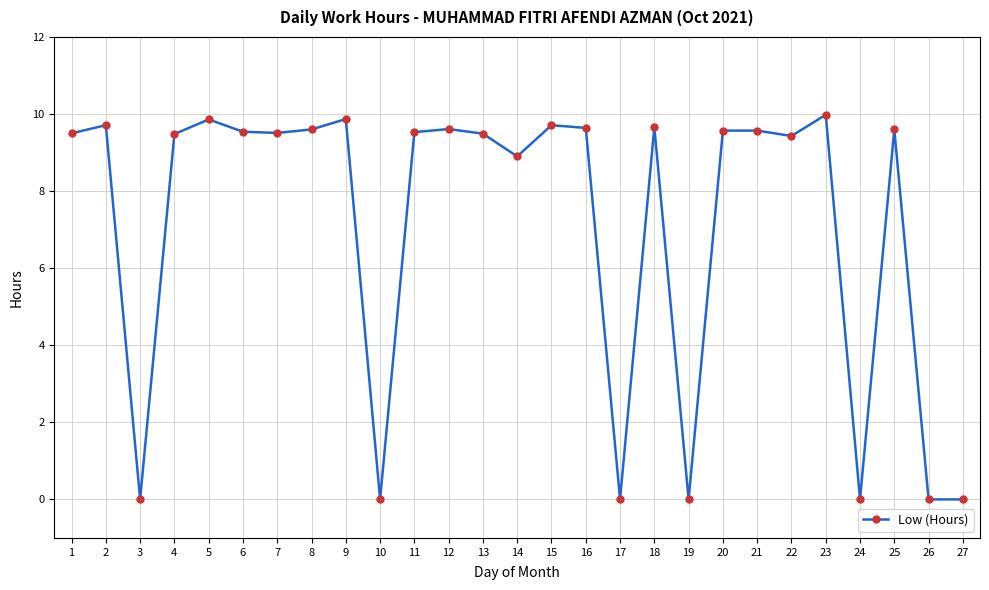

What is the change in value from 21 to 27?

-9.6